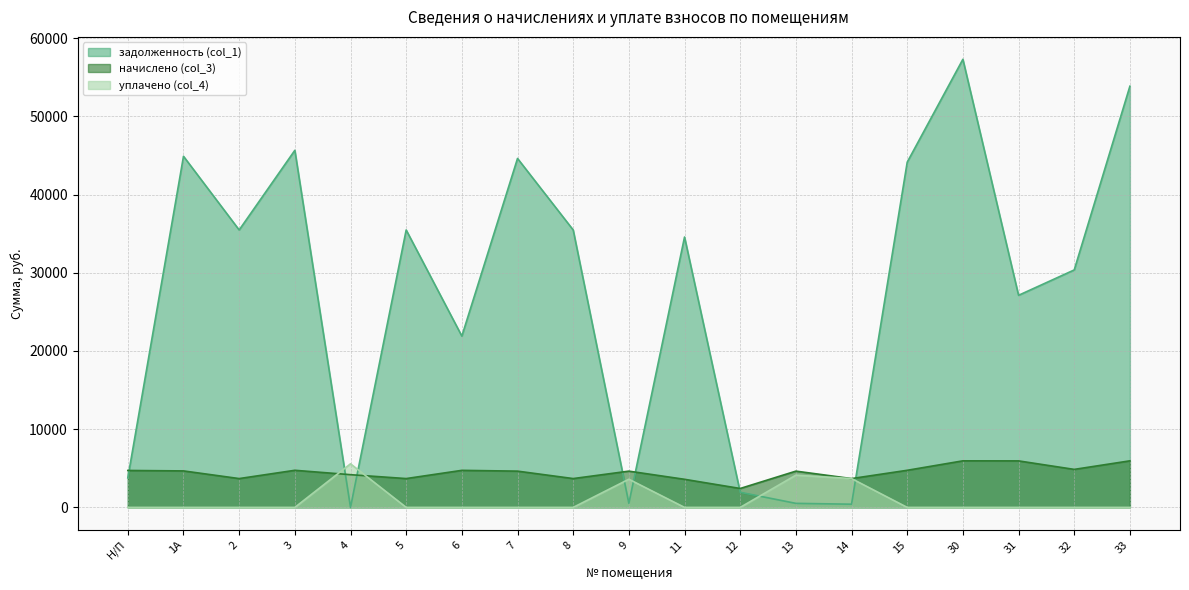

What is the label of the 8th point from the left?

7